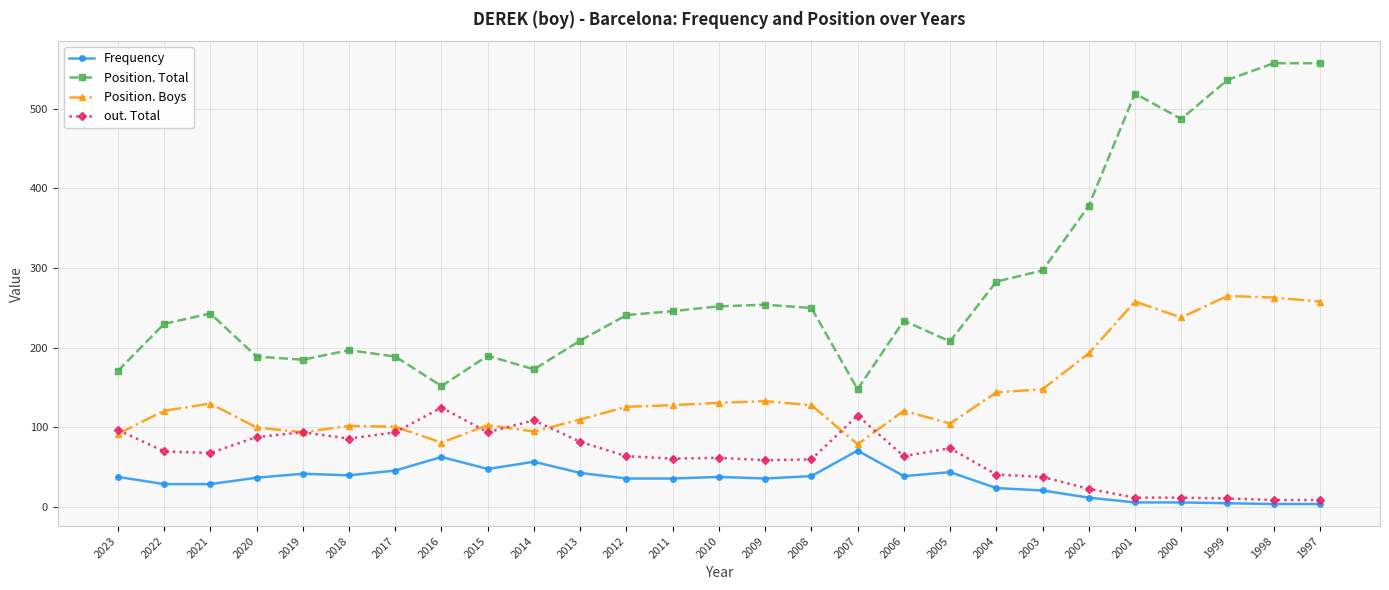

What is the difference between the maximum and minimum values in the Position. Total series?

409